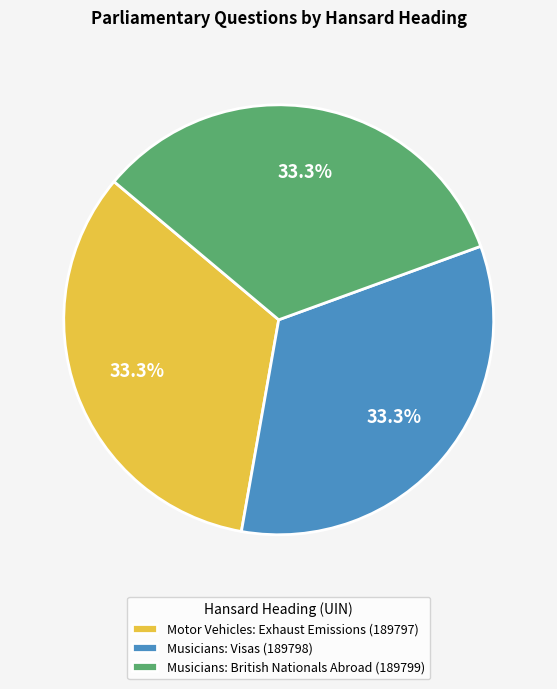

What is the ratio of the value at Motor Vehicles: Exhaust Emissions (189797) to the value at Musicians: Visas (189798)?

1.0